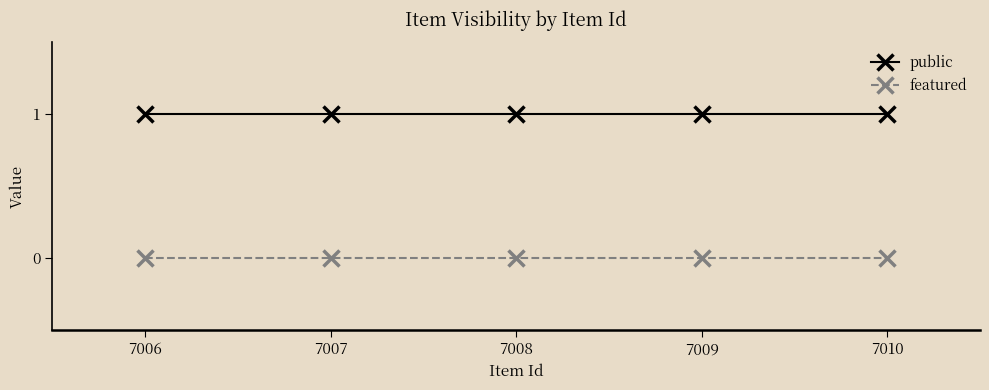

Reading left to right, list all the values displayed in this chart.

public: 7006=1	7007=1	7008=1	7009=1	7010=1
featured: 7006=0	7007=0	7008=0	7009=0	7010=0